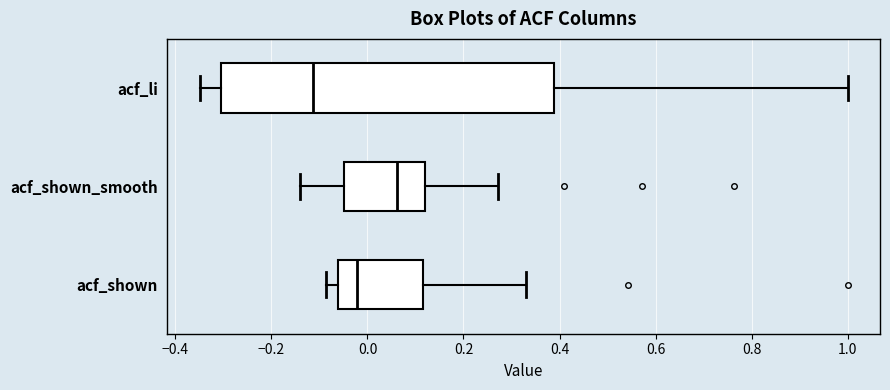

Reading bottom to top, transcribe this box plot: for each box, give where its median line is, the range the box spans, and where its two whiskers end, as read against the x-axis. The values are not printed on the chart, so give them approximately, as read against the axis.

acf_shown: median -0.02, box -0.06 to 0.12, whiskers -0.08 to 0.34
acf_shown_smooth: median 0.06, box -0.04 to 0.12, whiskers -0.14 to 0.28
acf_li: median -0.12, box -0.30 to 0.38, whiskers -0.34 to 1.00